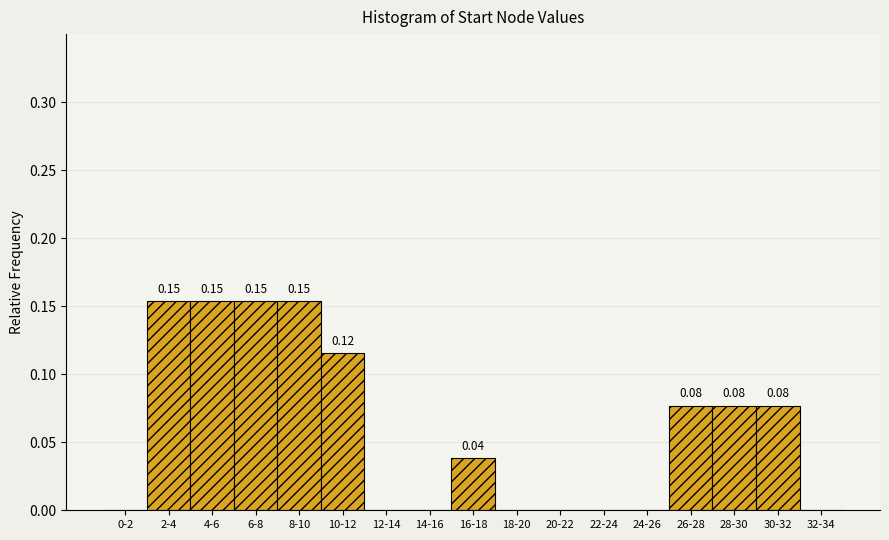

Which has a higher value, 8-10 or 30-32?

8-10